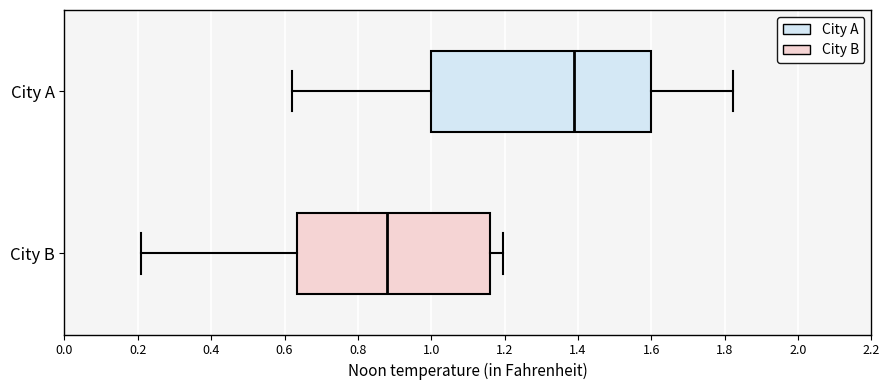

Reading bottom to top, read every box against the x-axis: the position of its median line, the range the box covers, and the ends of its whiskers. The values are not printed on the chart, so give them approximately, as read against the axis.

City B: median 0.88, box 0.64 to 1.16, whiskers 0.20 to 1.20
City A: median 1.38, box 1.00 to 1.60, whiskers 0.62 to 1.82